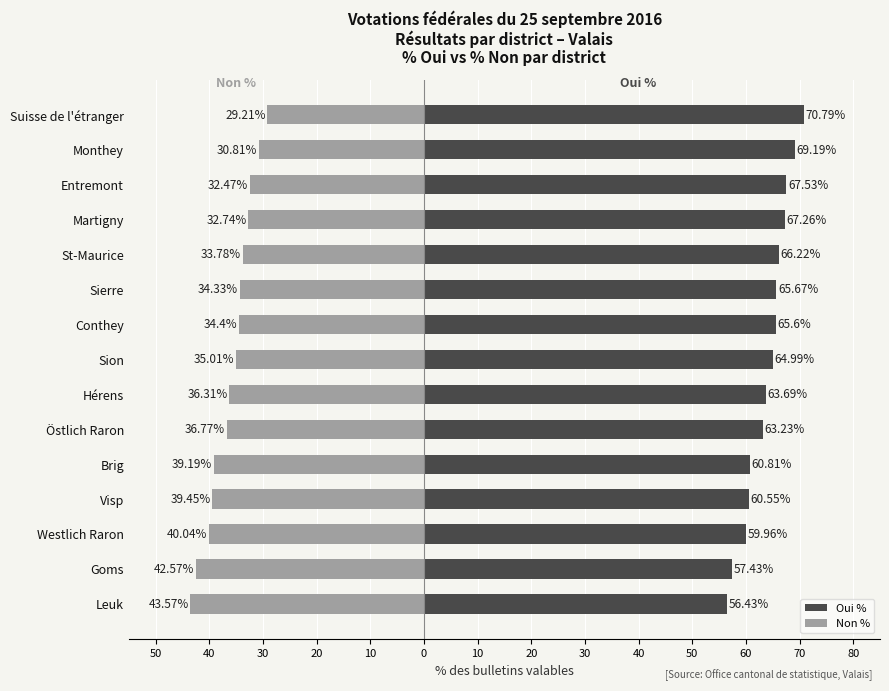

At Westlich Raron, list the series in order from smallest to largest.

Non %, Oui %